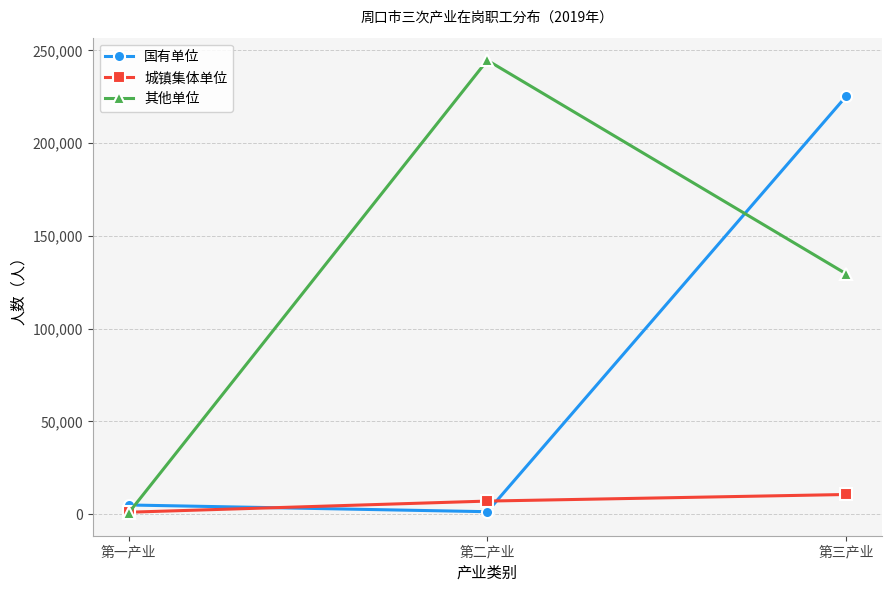

Between 第一产业 and 第三产业, which series saw the biggest shift?

国有单位